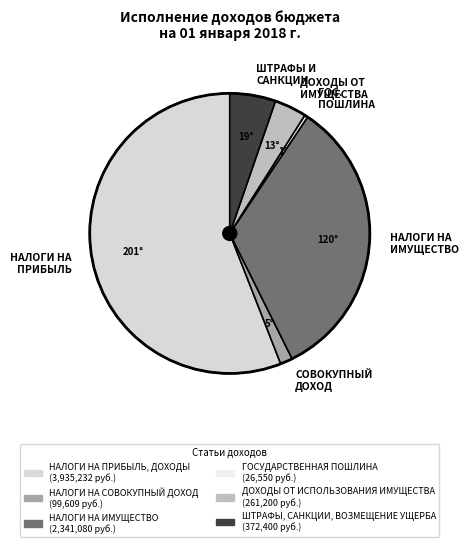

Count the number of slices in the pie.

6